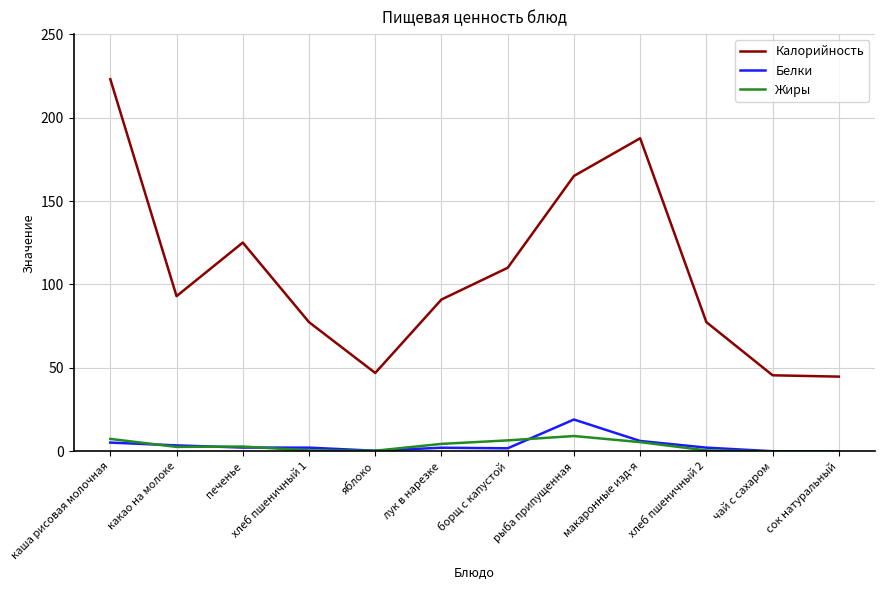

At how many categories does at least one series exceed 102?

5